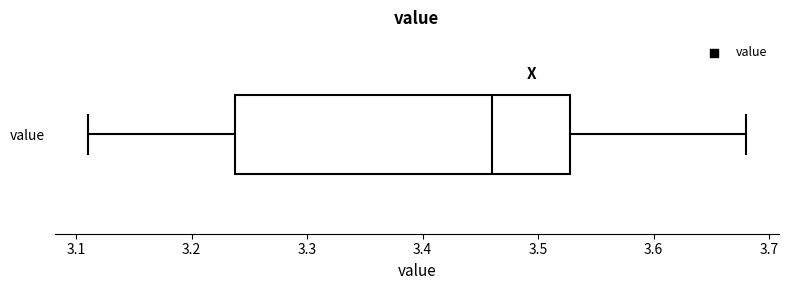

Where does the left whisker of the box for value end on the x-axis? The values are not printed on the chart, so give them approximately, as read against the axis.

3.11